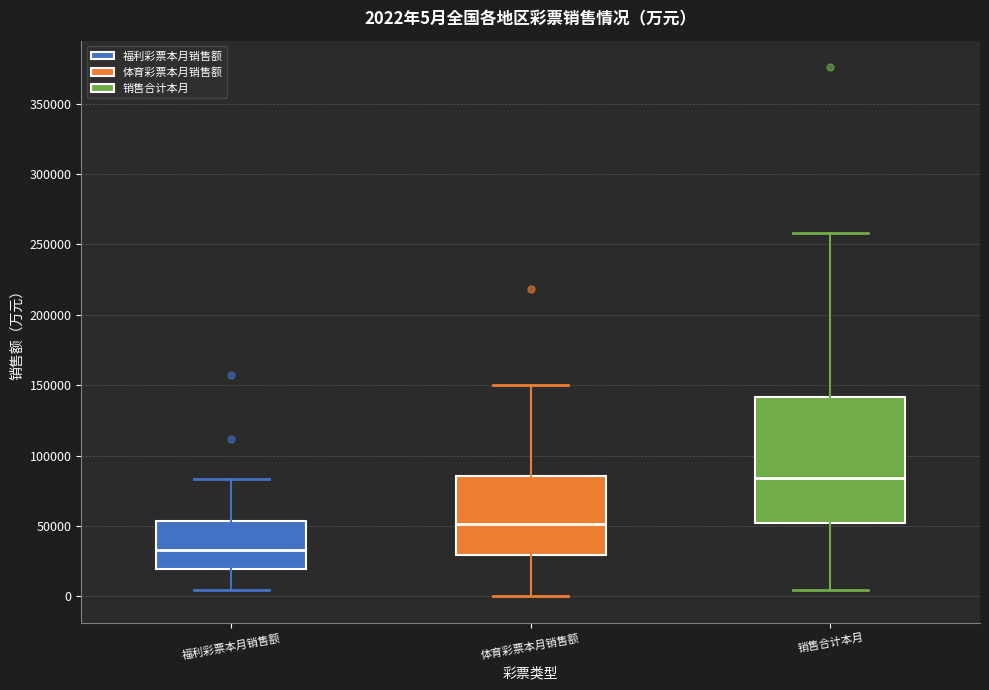

Which box has the highest median line?

销售合计本月